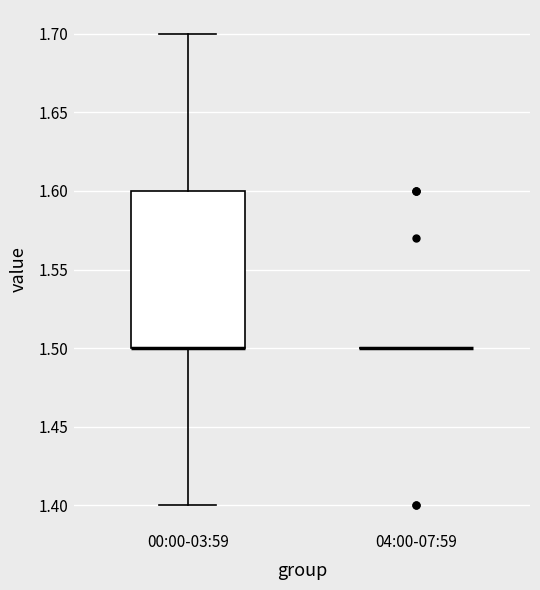

Which box is the tallest, from its lower edge to its upper edge?

00:00-03:59